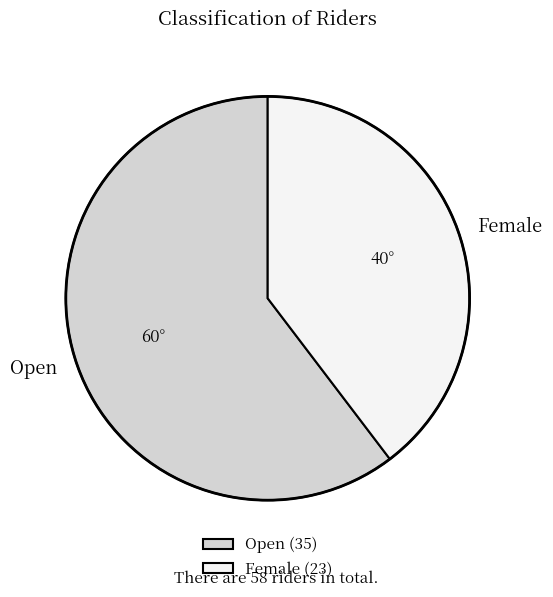

Does any single category account for the majority?

Yes